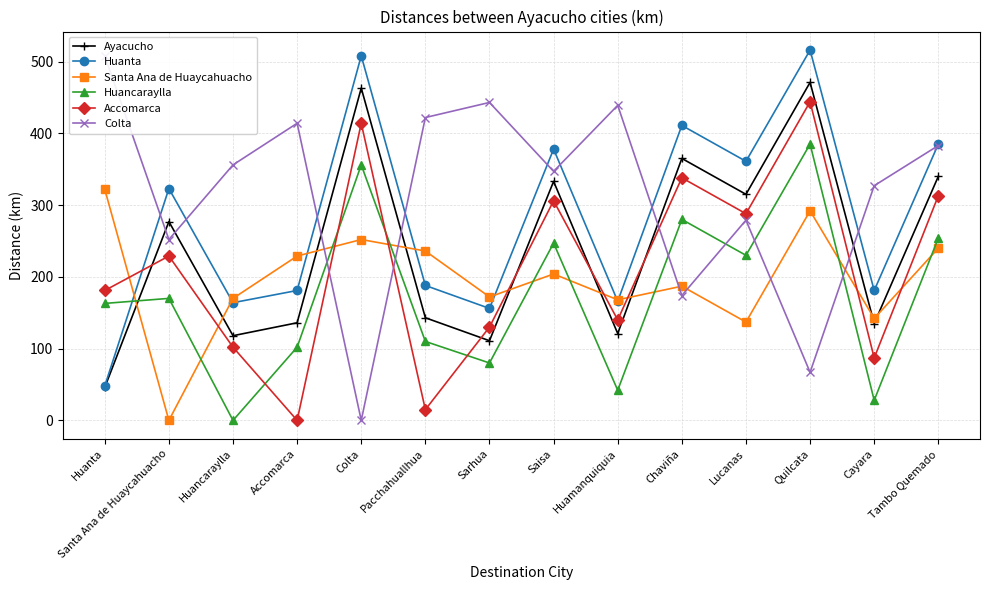

At which label is Huanta closest to 282?

Santa Ana de Huaycahuacho